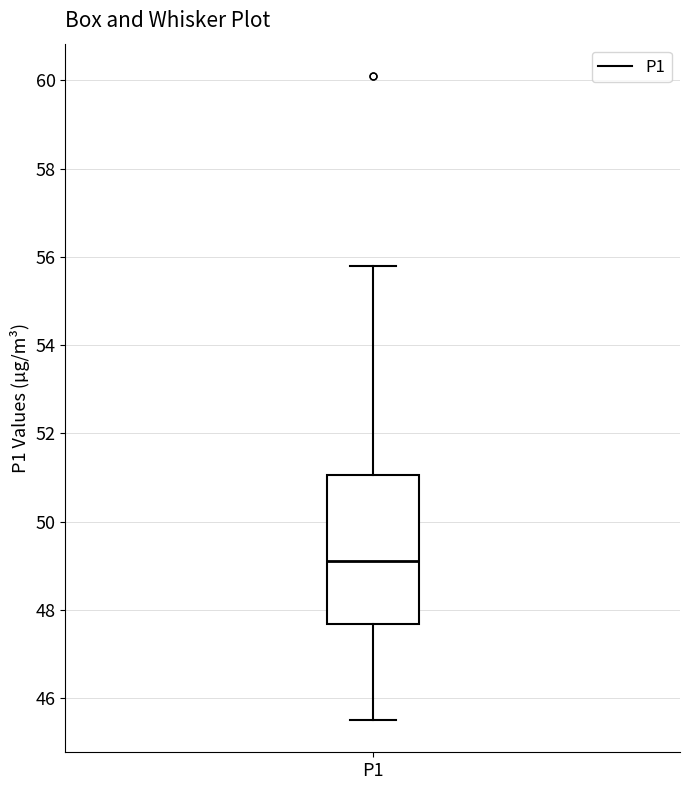

Transcribe this box plot: give where the median line is, the range the box spans, and where the two whiskers end, as read against the y-axis. The values are not printed on the chart, so give them approximately, as read against the axis.

median 49.2, box 47.6 to 51.0, whiskers 45.6 to 55.8